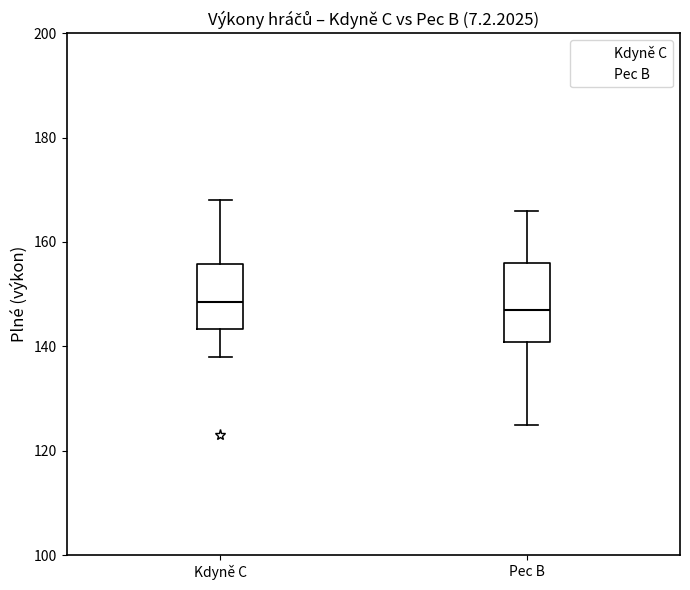

Where does the upper whisker of the box for Kdyně C end on the y-axis? The values are not printed on the chart, so give them approximately, as read against the axis.

168